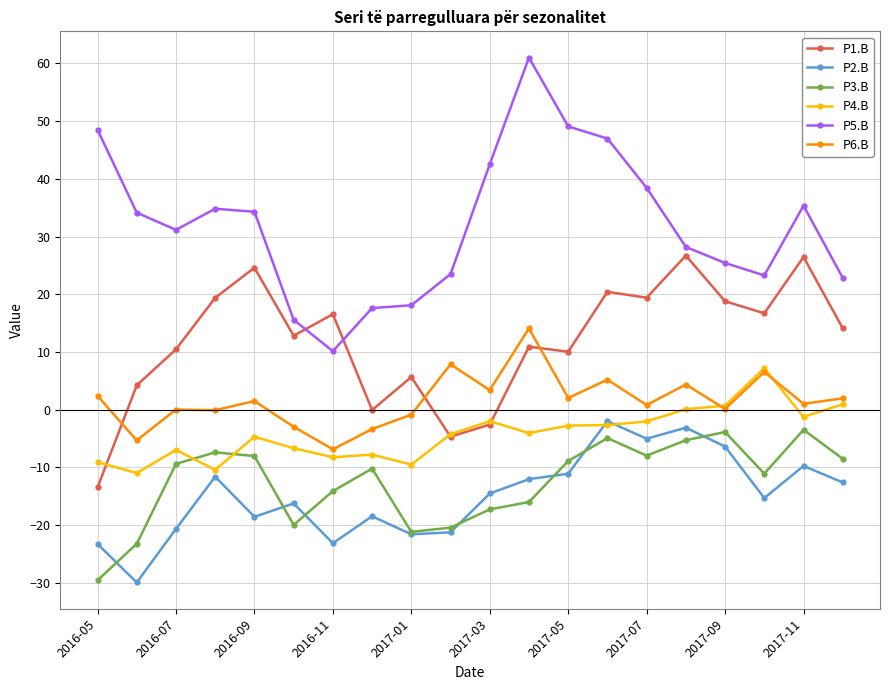

How many values in the P2.B series are below -14?

11